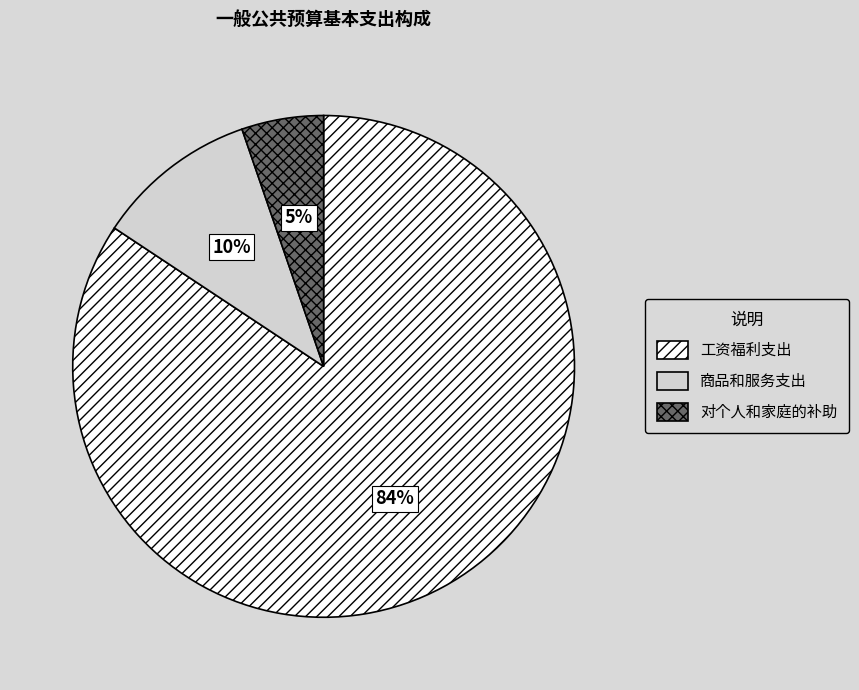

Is there any slice that represents more than half of the pie?

Yes